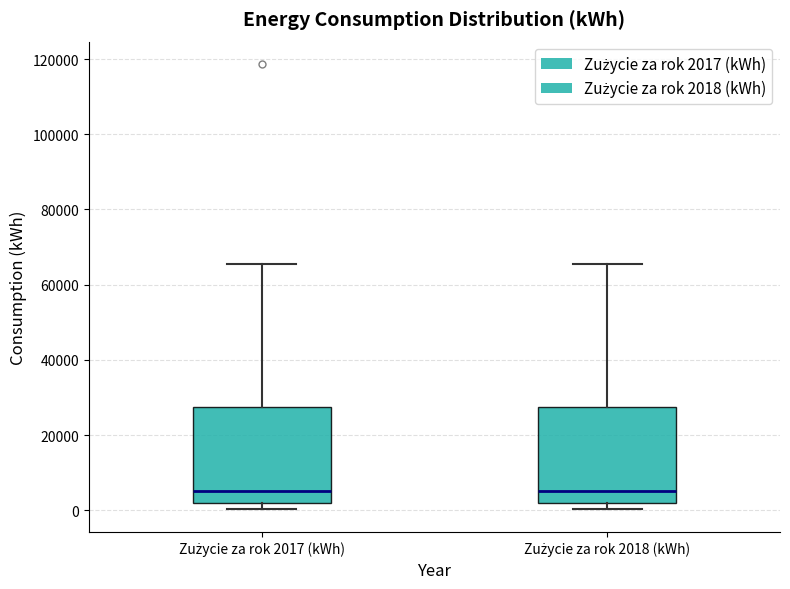

Reading left to right, read every box against the y-axis: the position of its median line, the range the box covers, and the ends of its whiskers. The values are not printed on the chart, so give them approximately, as read against the axis.

Zużycie za rok 2017 (kWh): median 6000, box 2000 to 28000, whiskers 0 to 66000
Zużycie za rok 2018 (kWh): median 6000, box 2000 to 28000, whiskers 0 to 66000